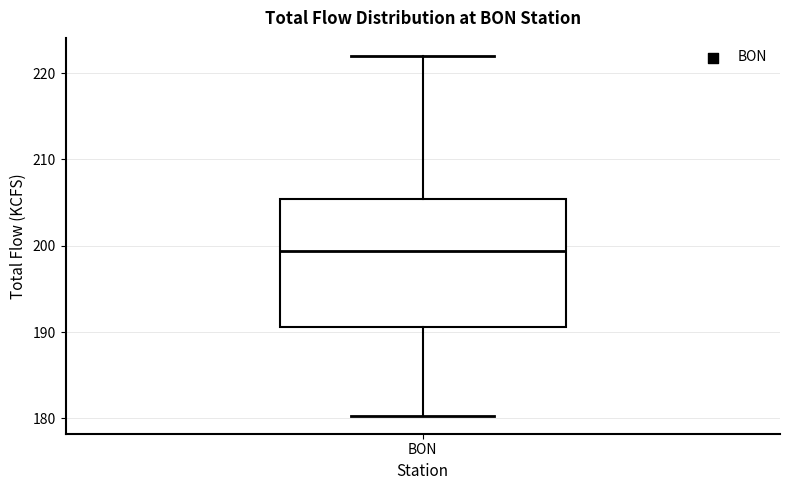

Where is the upper edge of the box for BON on the y-axis? The values are not printed on the chart, so give them approximately, as read against the axis.

205